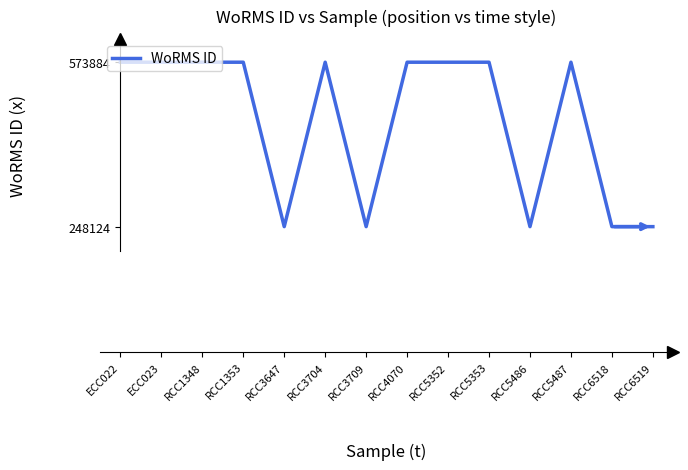

Approximately how many times larger is the value at ECC023 compared to ECC022?

1.0